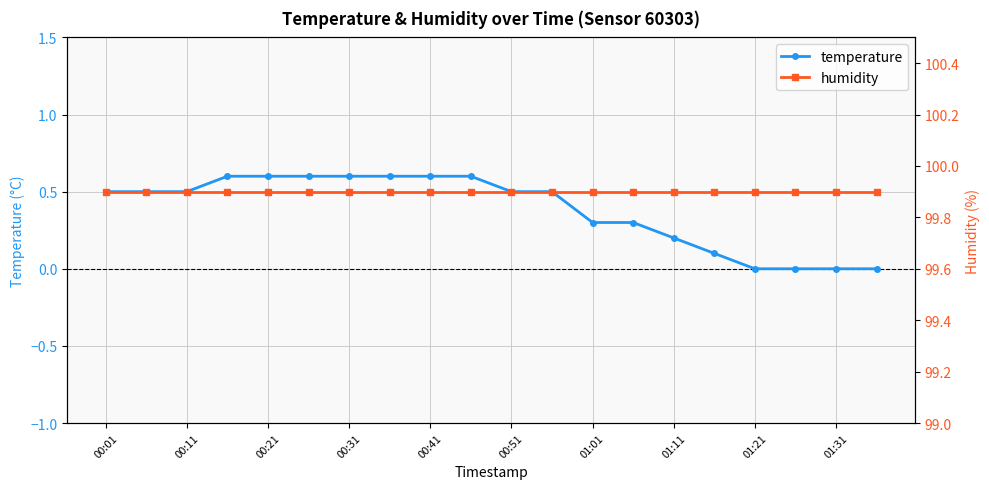

How many data points in temperature are above 0?

16